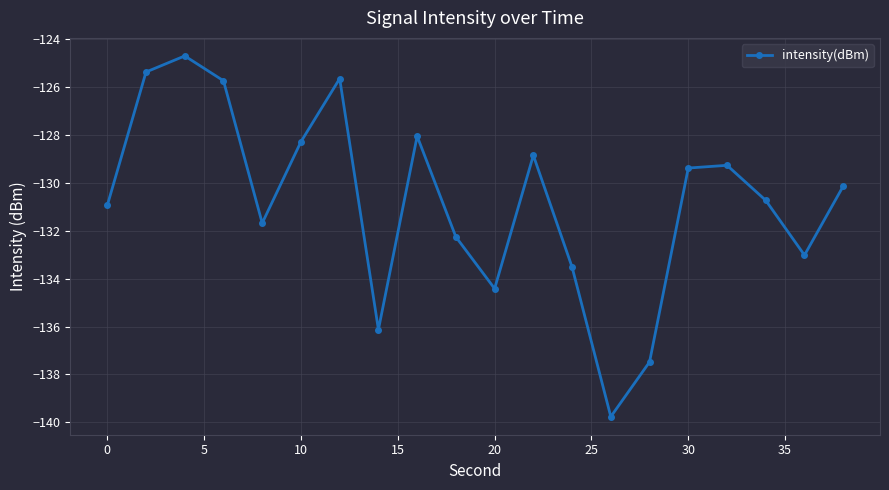

What is the sum of all values?

-2615.3